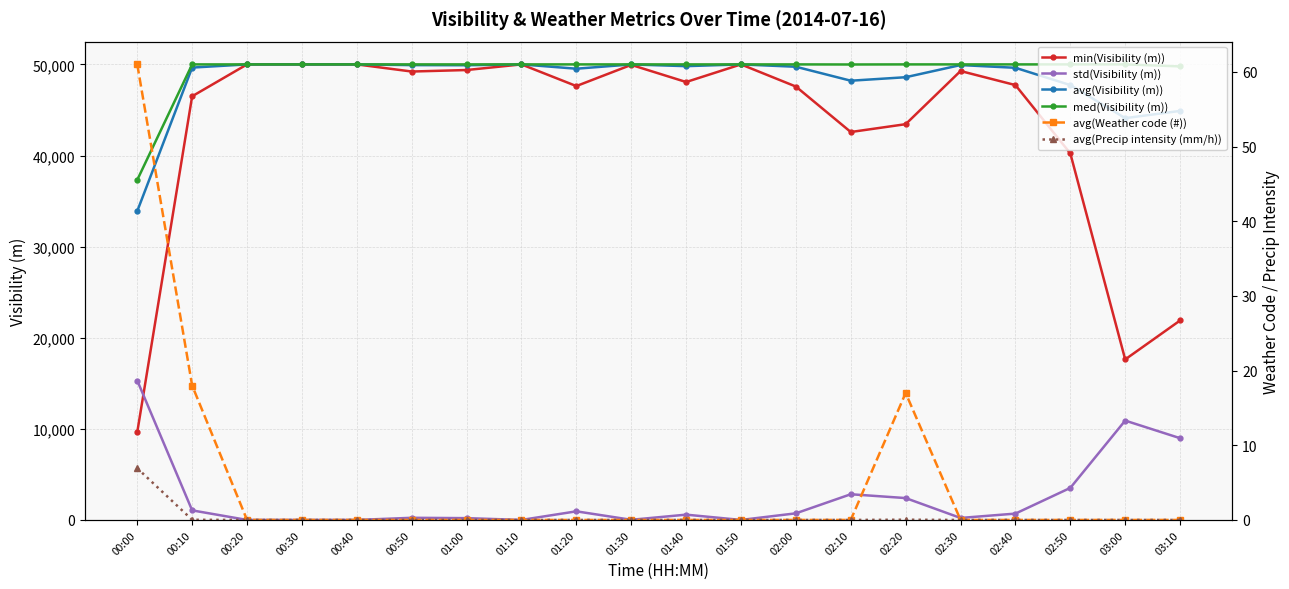

How many values in the avg(Visibility (m)) series exceed 49807?

9